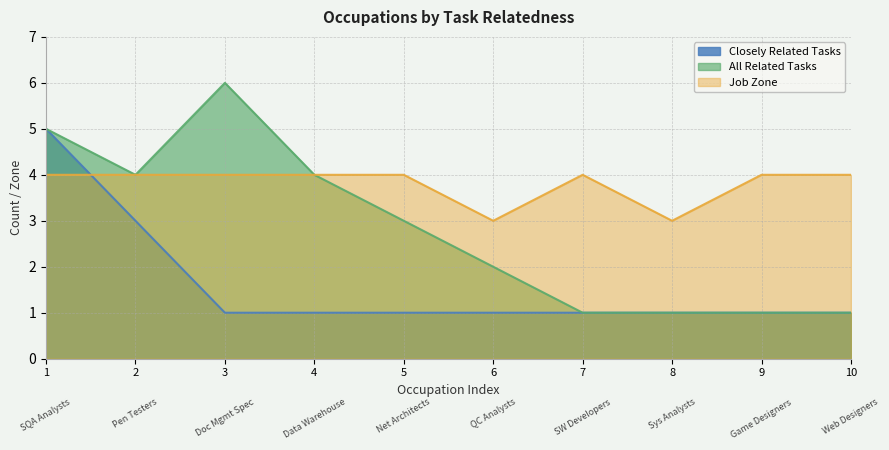

At which category does All Related Tasks reach its first local valley?

2